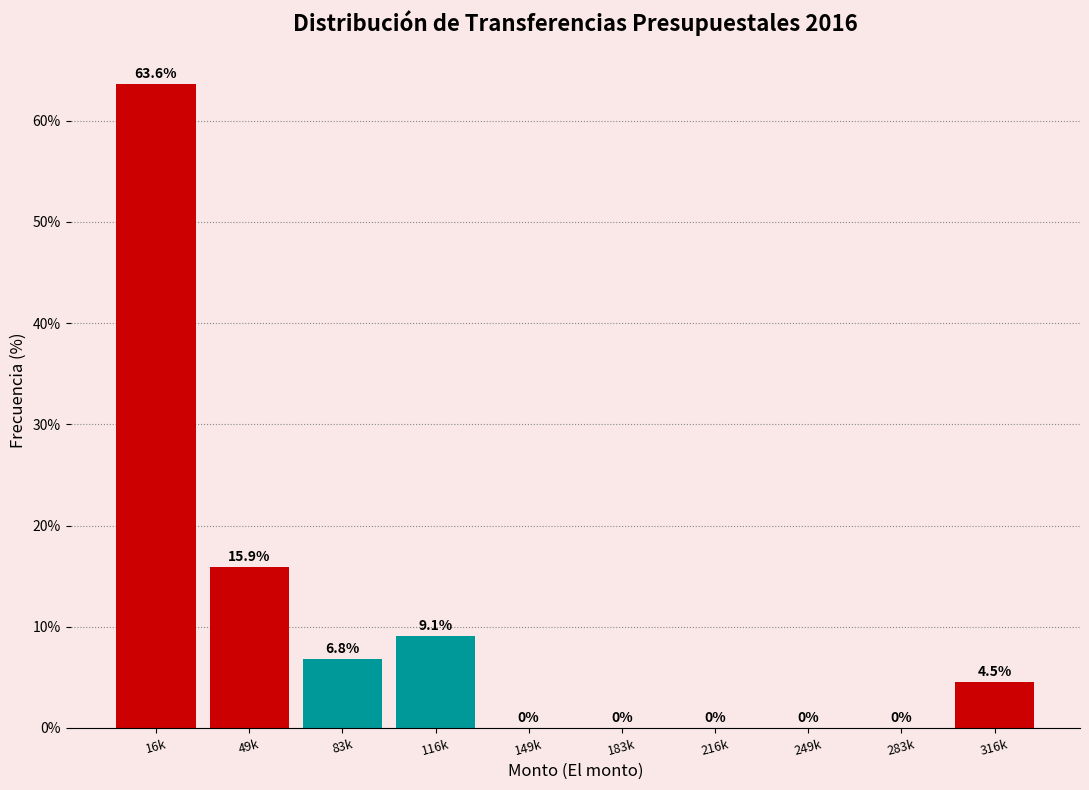

Reading left to right, transcribe all the data shown in this chart.

16k=63.6	49k=15.9	83k=6.8	116k=9.1	149k=0.0	183k=0.0	216k=0.0	249k=0.0	283k=0.0	316k=4.5